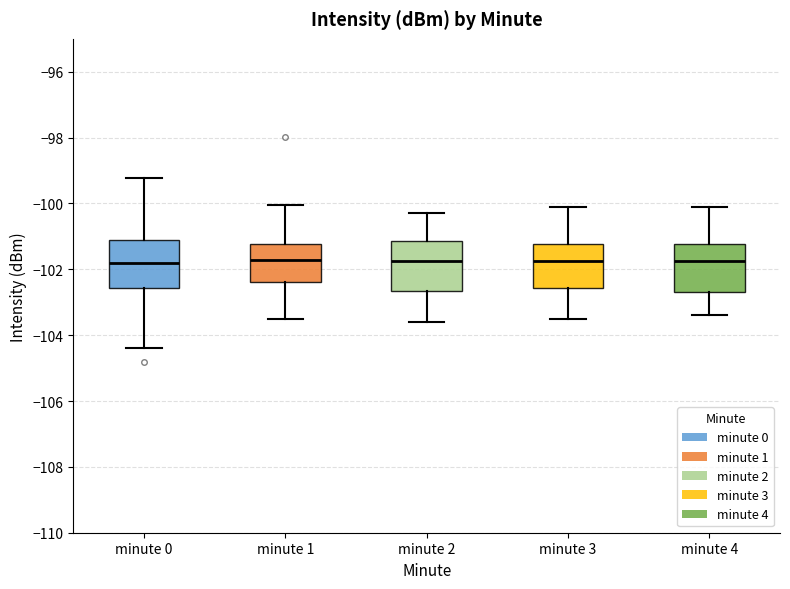

Where is the lower edge of the box for minute 3 on the y-axis? The values are not printed on the chart, so give them approximately, as read against the axis.

-102.6